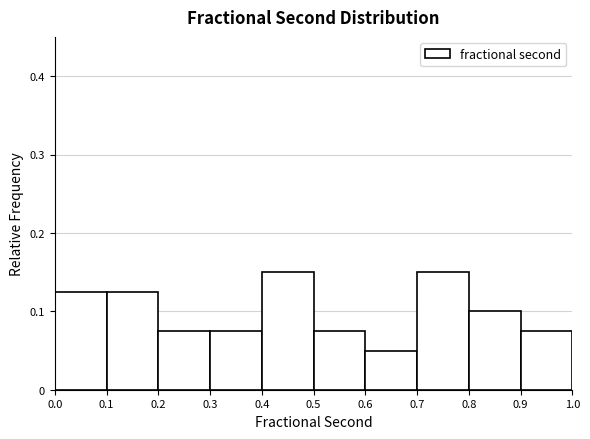

Reading left to right, list every bar in this chart as the range it spans on the x-axis followed by its height. The values are not printed on the chart, so give them approximately, as read against the axis.

0.0 to 0.1: 0.13
0.1 to 0.2: 0.13
0.2 to 0.3: 0.08
0.3 to 0.4: 0.08
0.4 to 0.5: 0.15
0.5 to 0.6: 0.08
0.6 to 0.7: 0.05
0.7 to 0.8: 0.15
0.8 to 0.9: 0.10
0.9 to 1.0: 0.08